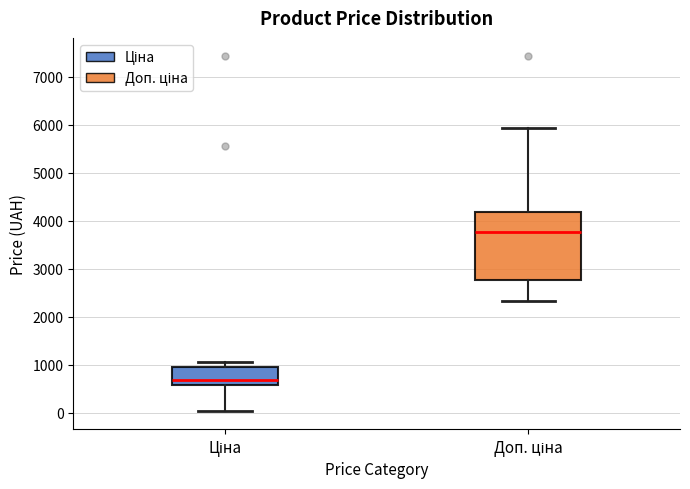

Reading left to right, read every box against the y-axis: the position of its median line, the range the box covers, and the ends of its whiskers. The values are not printed on the chart, so give them approximately, as read against the axis.

Ціна: median 700, box 600 to 900, whiskers 0 to 1000
Доп. ціна: median 3800, box 2800 to 4200, whiskers 2300 to 5900